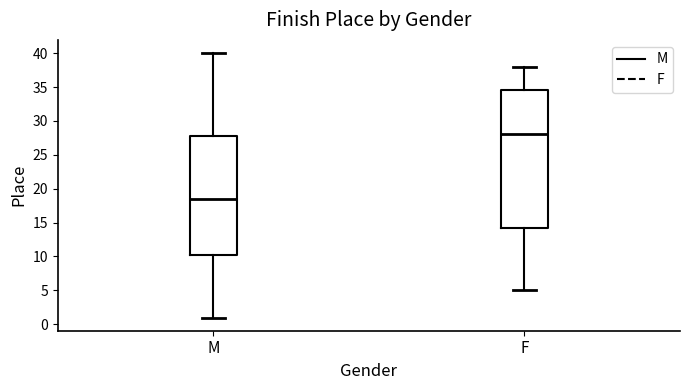

Reading left to right, transcribe this box plot: for each box, give where its median line is, the range the box spans, and where its two whiskers end, as read against the y-axis. The values are not printed on the chart, so give them approximately, as read against the axis.

M: median 18.5, box 10.5 to 28.0, whiskers 1.0 to 40.0
F: median 28.0, box 14.5 to 34.5, whiskers 5.0 to 38.0